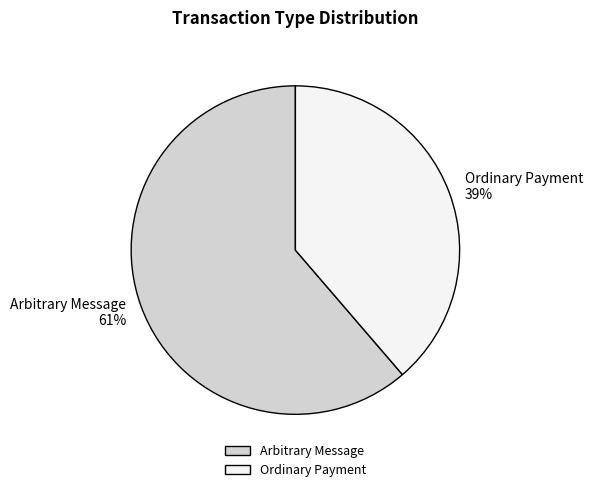

Which has a higher value, Arbitrary Message or Ordinary Payment?

Arbitrary Message